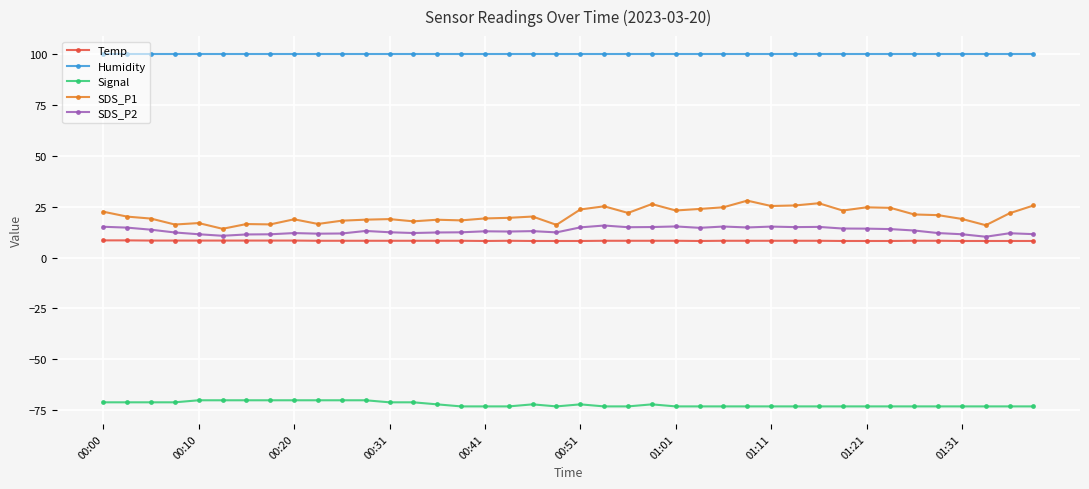

Is this an area chart (filled region under the line)?

No